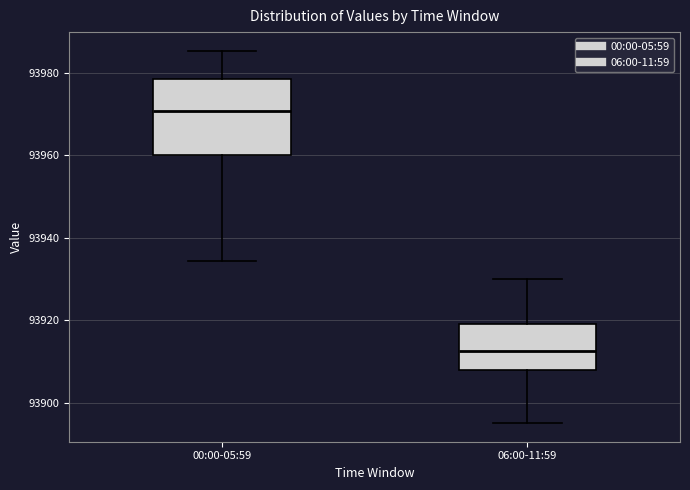

Where does the lower whisker of the box for 06:00-11:59 end on the y-axis? The values are not printed on the chart, so give them approximately, as read against the axis.

93896